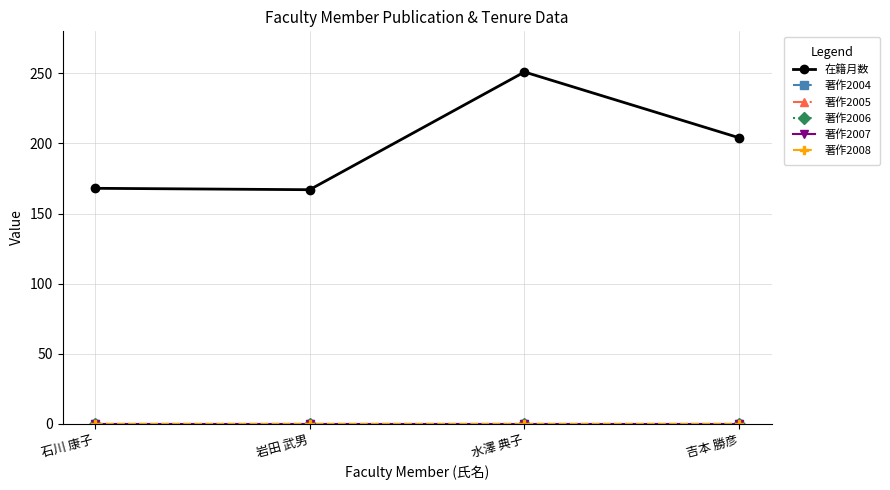

Is this an area chart (filled region under the line)?

No